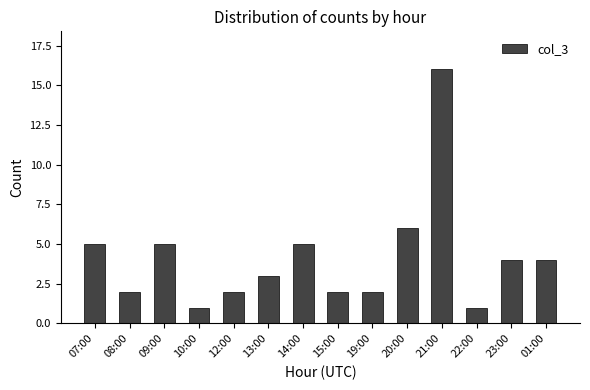

Reading left to right, extract all data points from this chart.

07:00=5	08:00=2	09:00=5	10:00=1	12:00=2	13:00=3	14:00=5	15:00=2	19:00=2	20:00=6	21:00=16	22:00=1	23:00=4	01:00=4